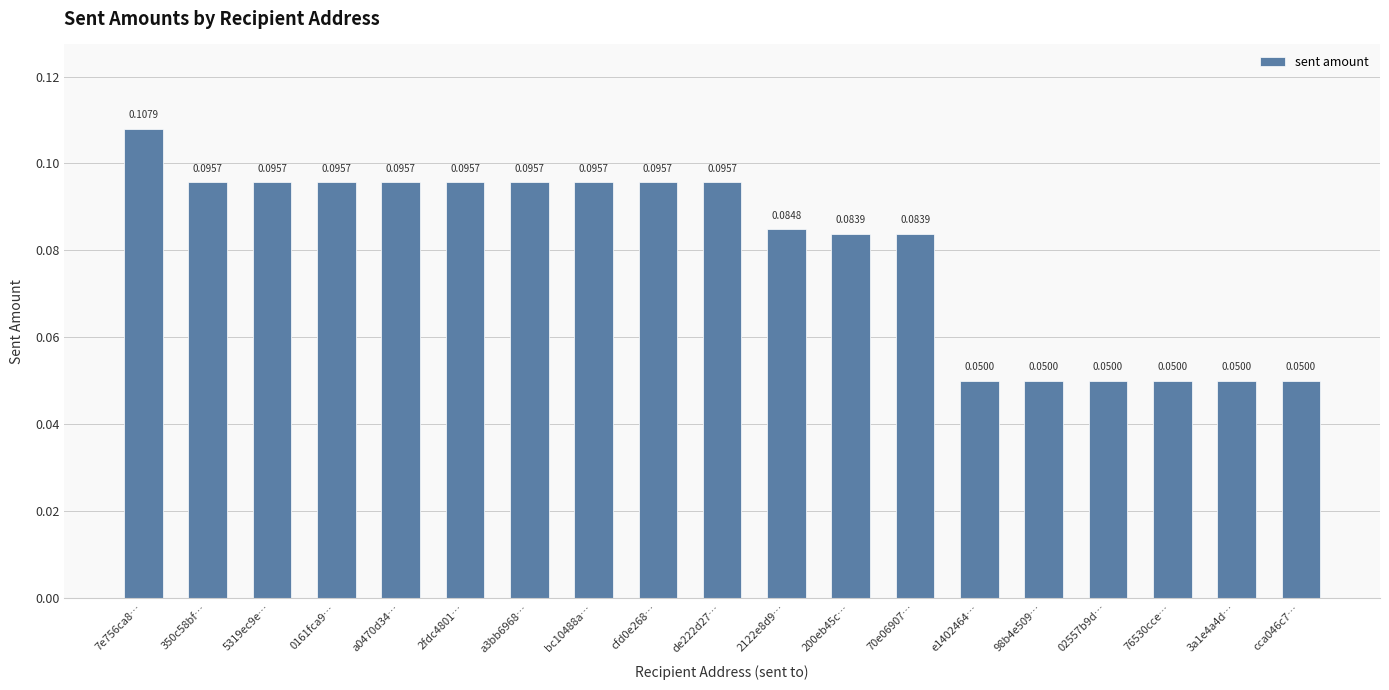

What position from the right is 7e756ca8…?

19